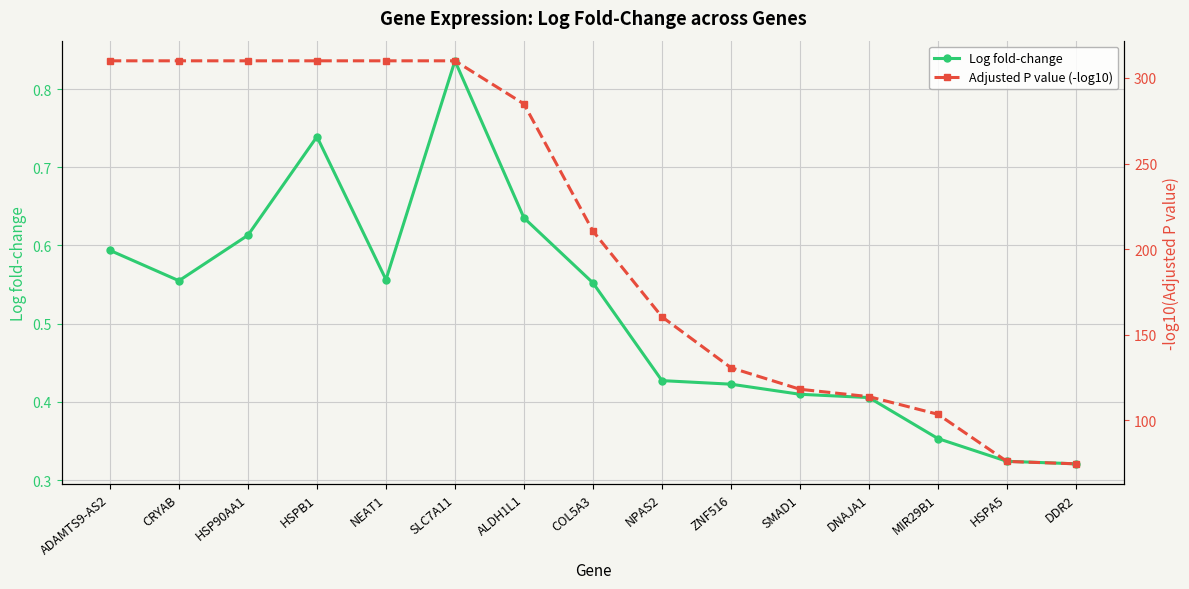

Reading right to left, list all the values displayed in this chart.

Log fold-change: DDR2=0.3	HSPA5=0.3	MIR29B1=0.4	DNAJA1=0.4	SMAD1=0.4	ZNF516=0.4	NPAS2=0.4	COL5A3=0.6	ALDH1L1=0.6	SLC7A11=0.8	NEAT1=0.6	HSPB1=0.7	HSP90AA1=0.6	CRYAB=0.6	ADAMTS9-AS2=0.6
Adjusted P value (-log10): DDR2=74.6	HSPA5=76.0	MIR29B1=103.6	DNAJA1=113.8	SMAD1=118.2	ZNF516=130.7	NPAS2=160.5	COL5A3=210.5	ALDH1L1=284.8	SLC7A11=310.0	NEAT1=310.0	HSPB1=310.0	HSP90AA1=310.0	CRYAB=310.0	ADAMTS9-AS2=310.0